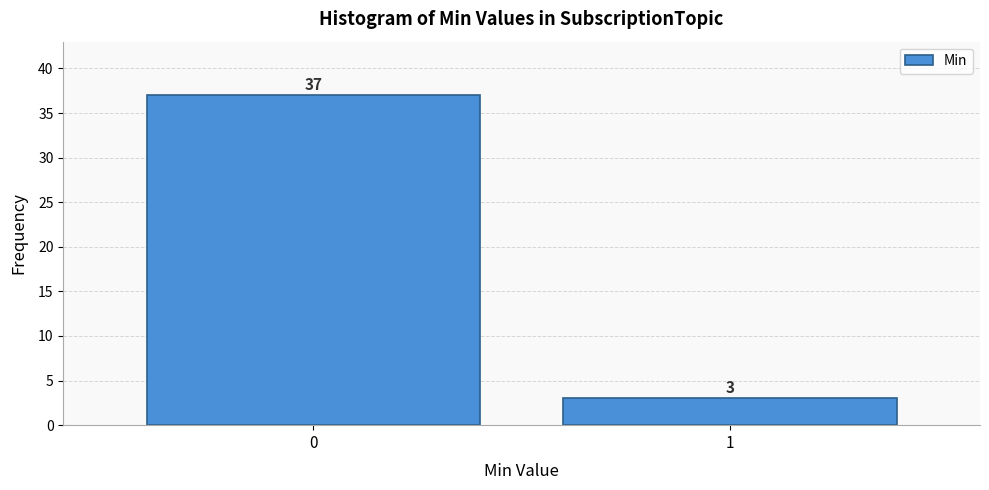

Reading right to left, list all the values displayed in this chart.

1=3	0=37